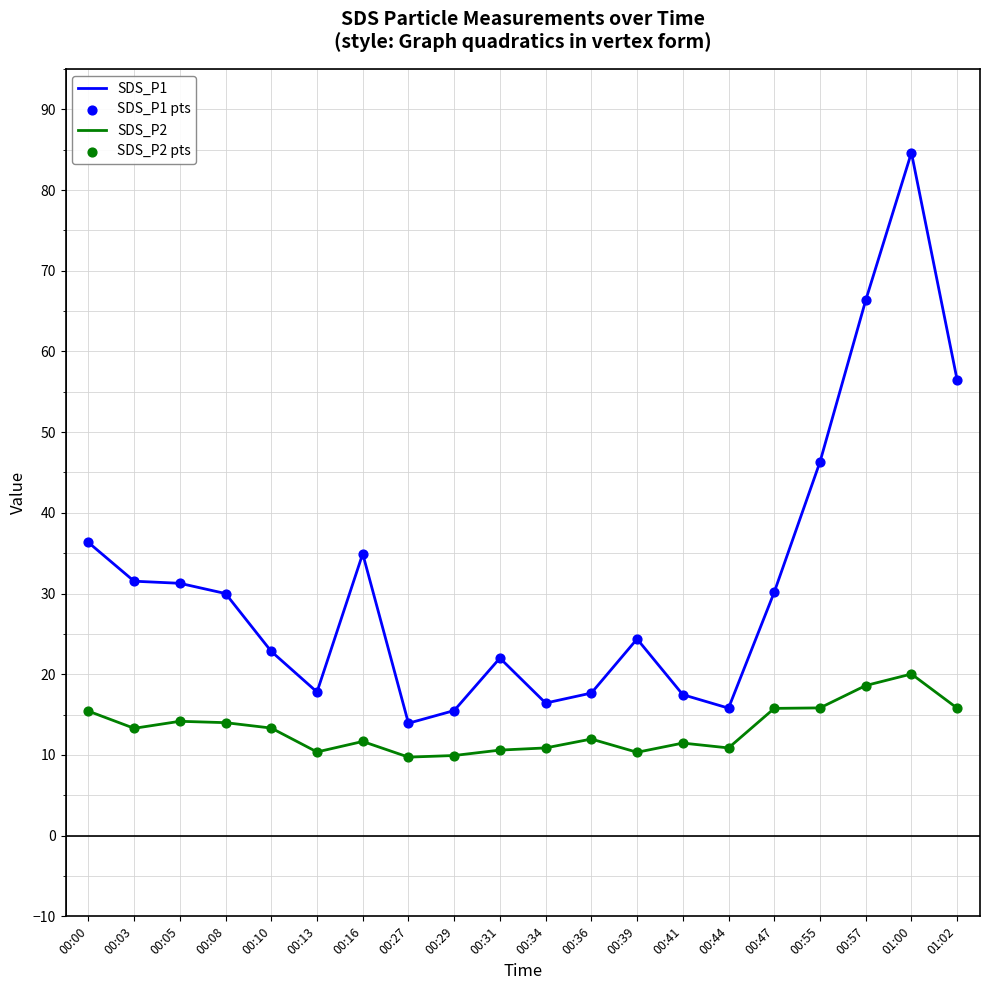

What is the spread (max minus min) of values at 00:55?

30.5